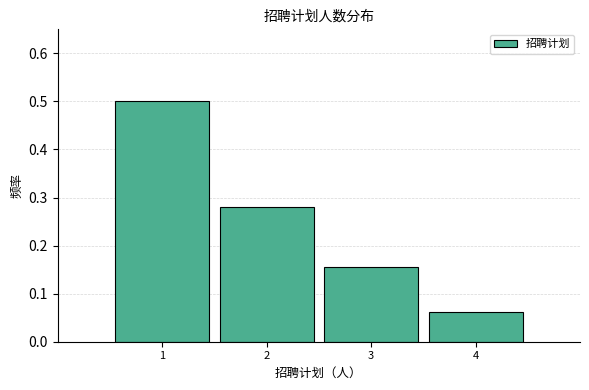

At which label is the value closest to 0?

4